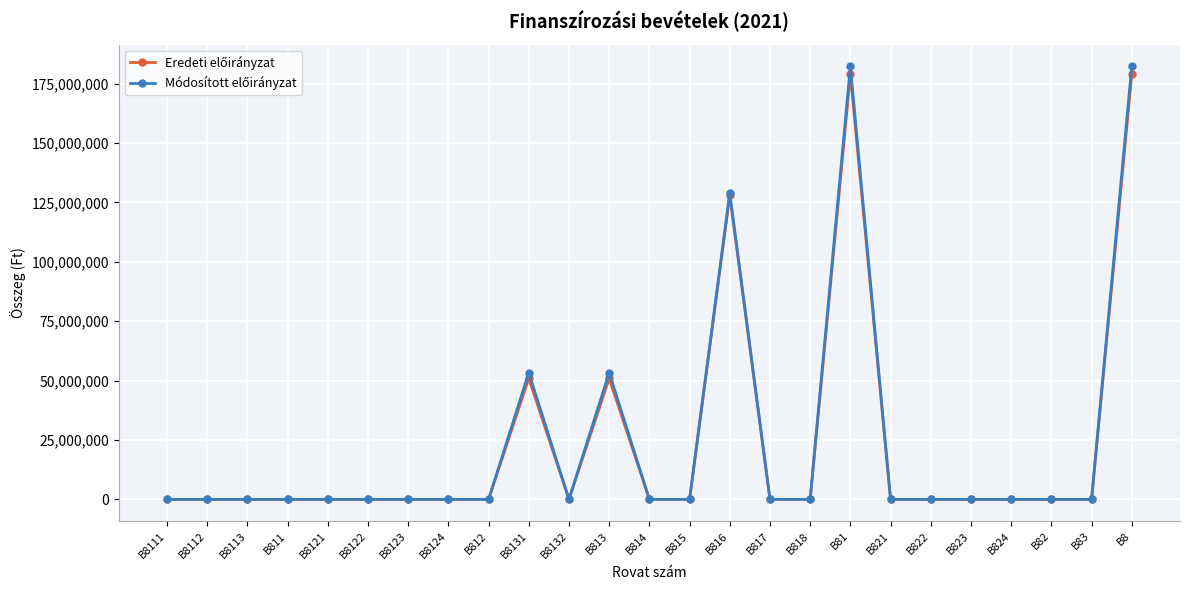

How many categories are shown in the chart?

25